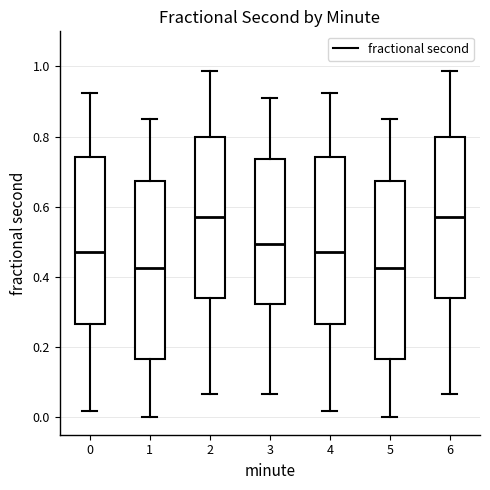

Where does the lower whisker of the box at x = 4 end on the y-axis? The values are not printed on the chart, so give them approximately, as read against the axis.

0.02